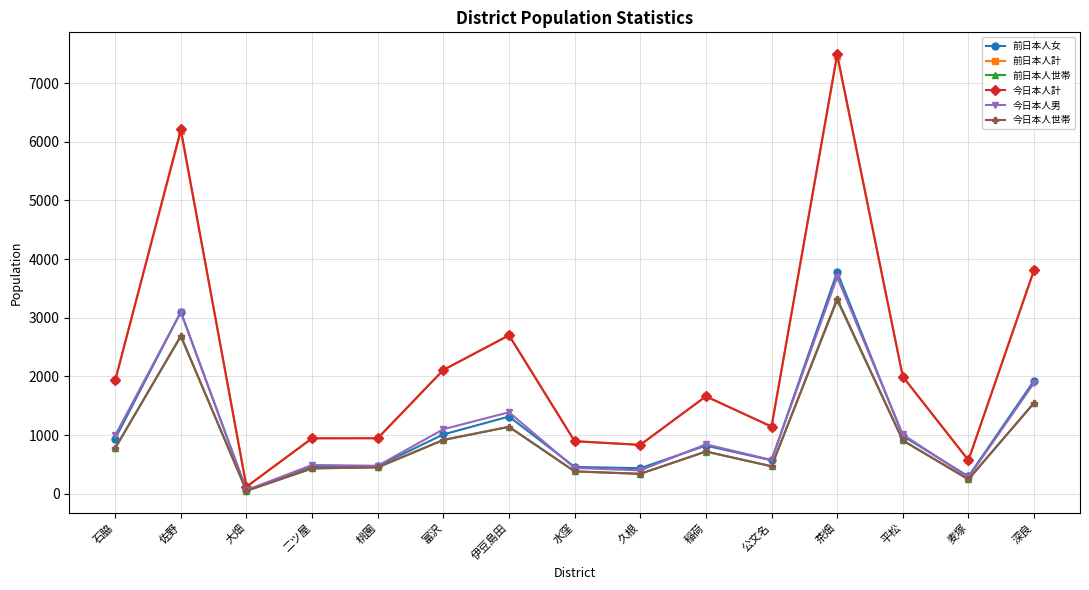

What is the difference between the maximum and minimum values in the 前日本人女 series?

3722